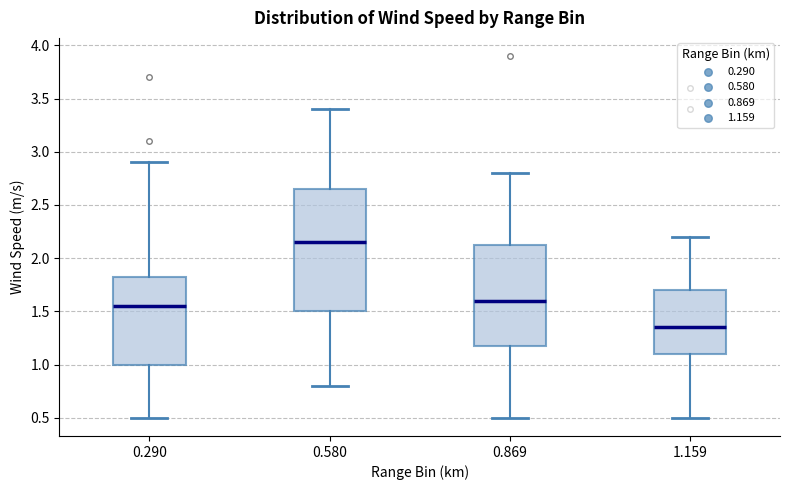

Which box has the lowest median line?

1.159